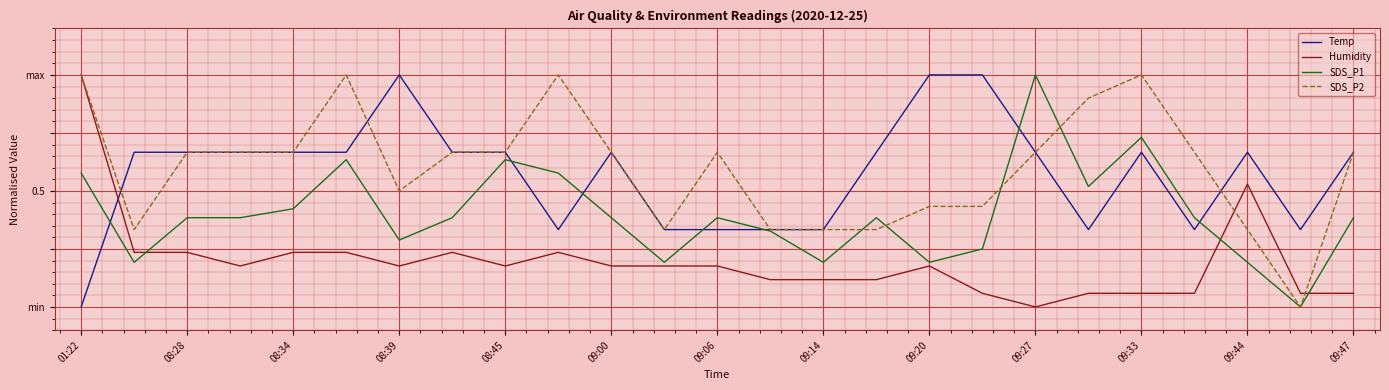

What is the label of the 1st point from the left?

01:22